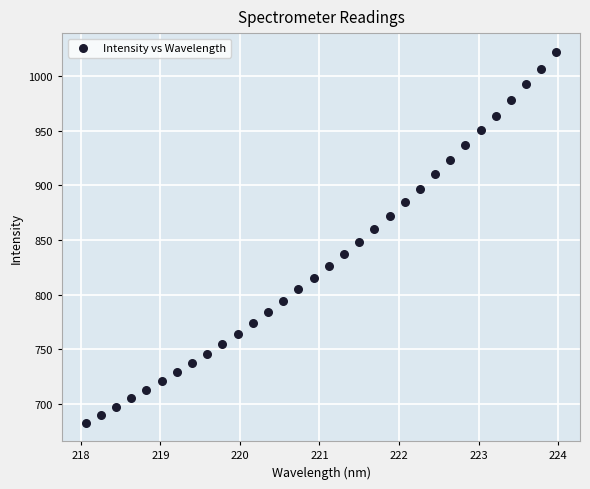

What Y value in the scatter plot is closest to 852?

848.2